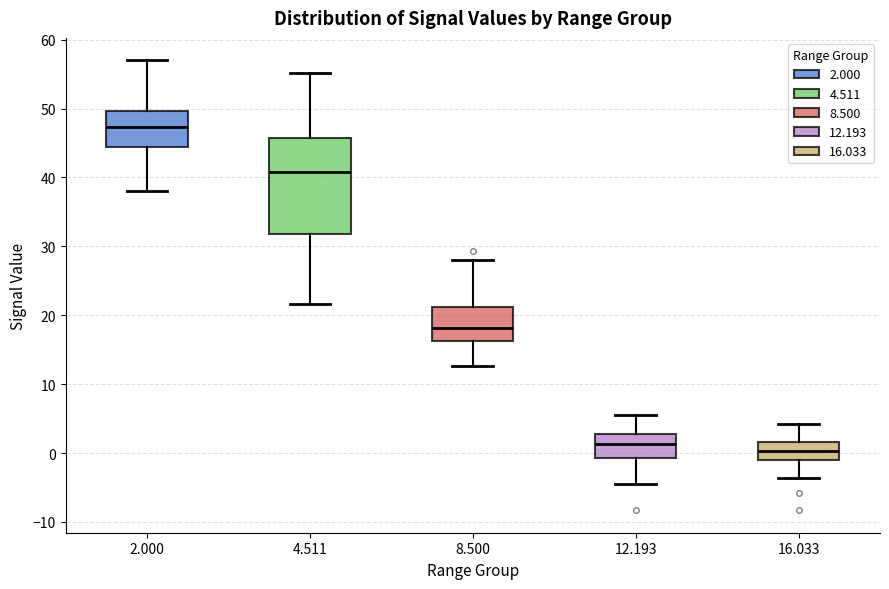

Reading left to right, transcribe this box plot: for each box, give where its median line is, the range the box spans, and where its two whiskers end, as read against the y-axis. The values are not printed on the chart, so give them approximately, as read against the axis.

2.000: median 47, box 44 to 50, whiskers 38 to 57
4.511: median 41, box 32 to 46, whiskers 22 to 55
8.500: median 18, box 16 to 21, whiskers 13 to 28
12.193: median 1, box -1 to 3, whiskers -4 to 6
16.033: median 0, box -1 to 2, whiskers -4 to 4